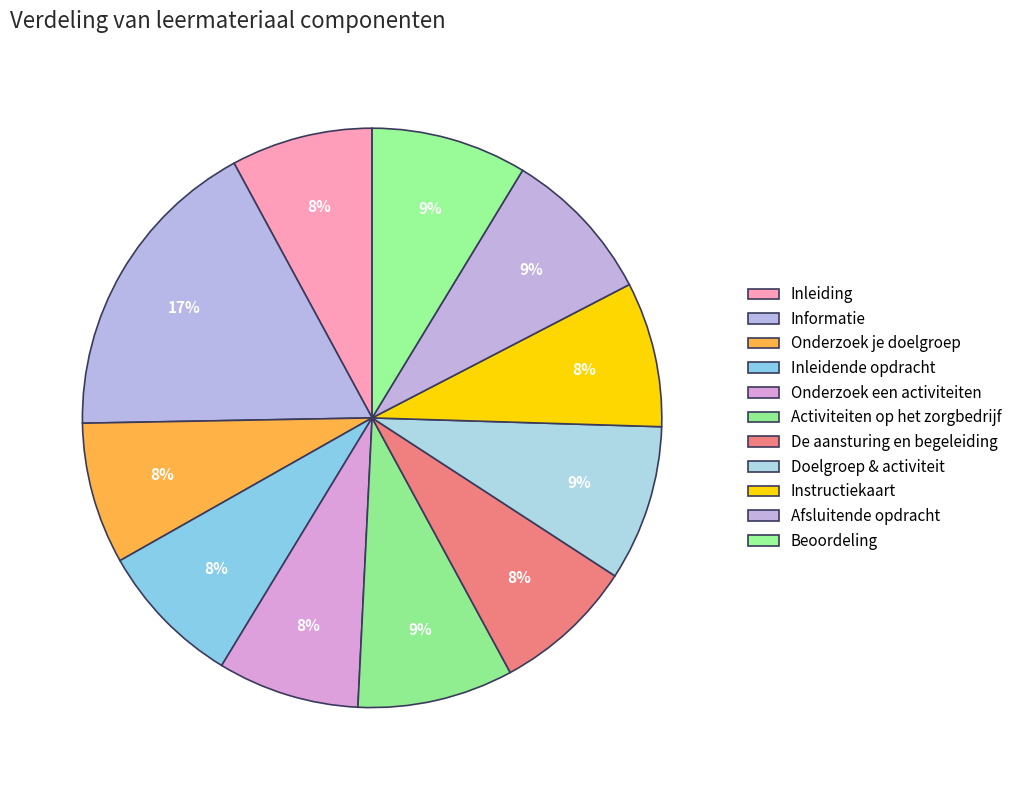

How many segments does this pie chart have?

11